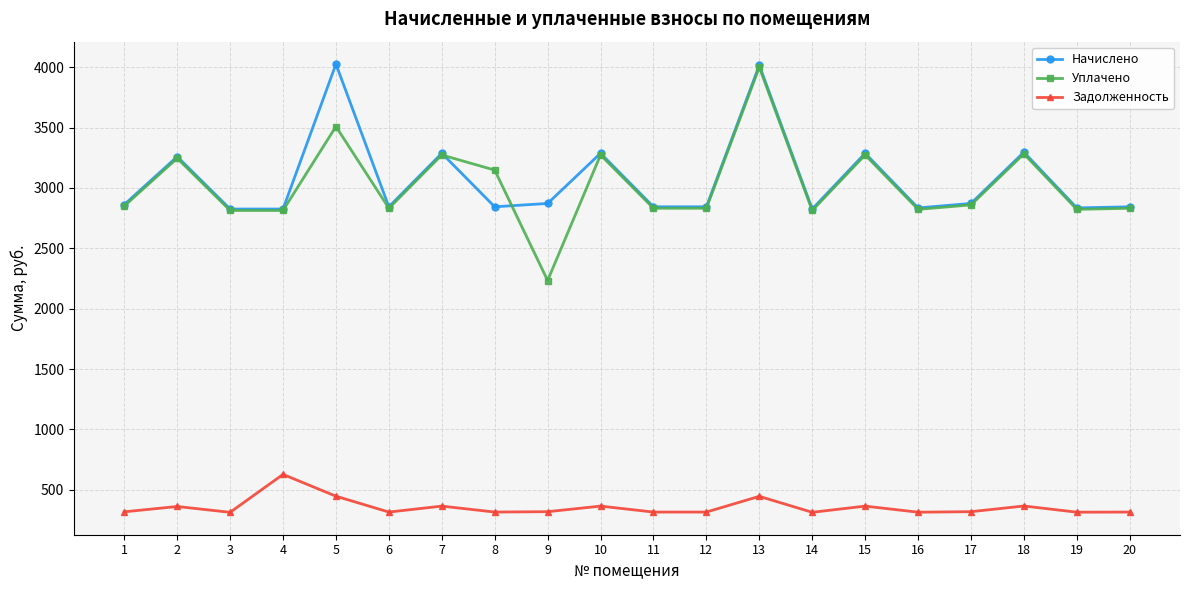

How many data points in Начислено are above 2862?

10